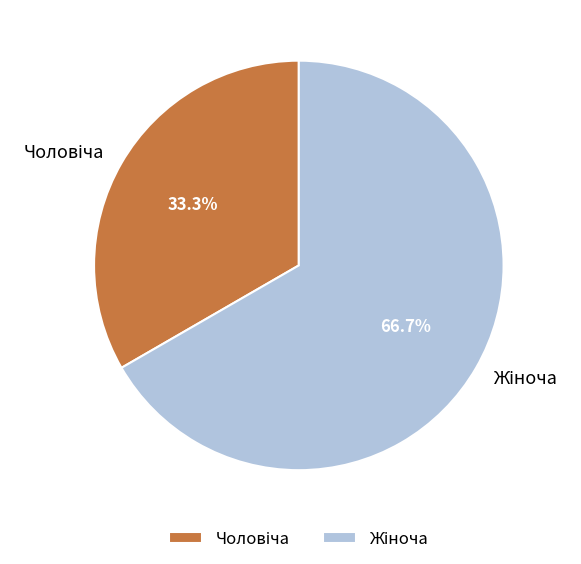

Does any single category account for the majority?

Yes